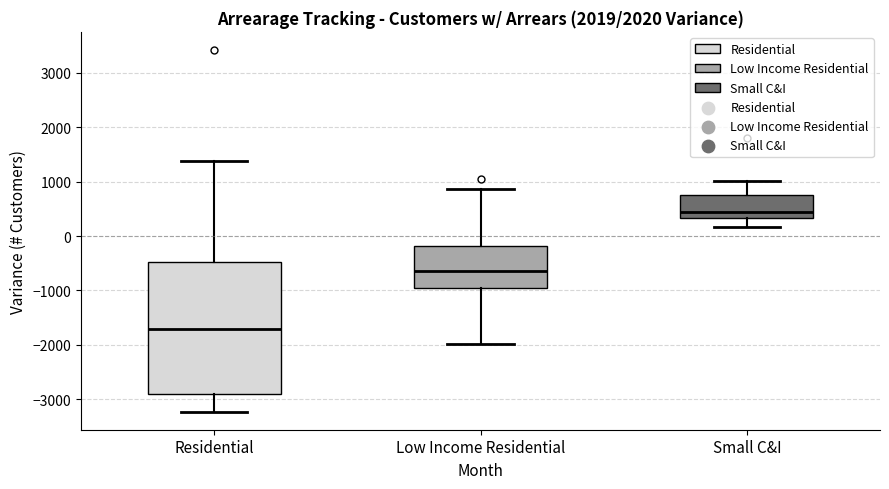

Which box's median line is the lowest?

Residential